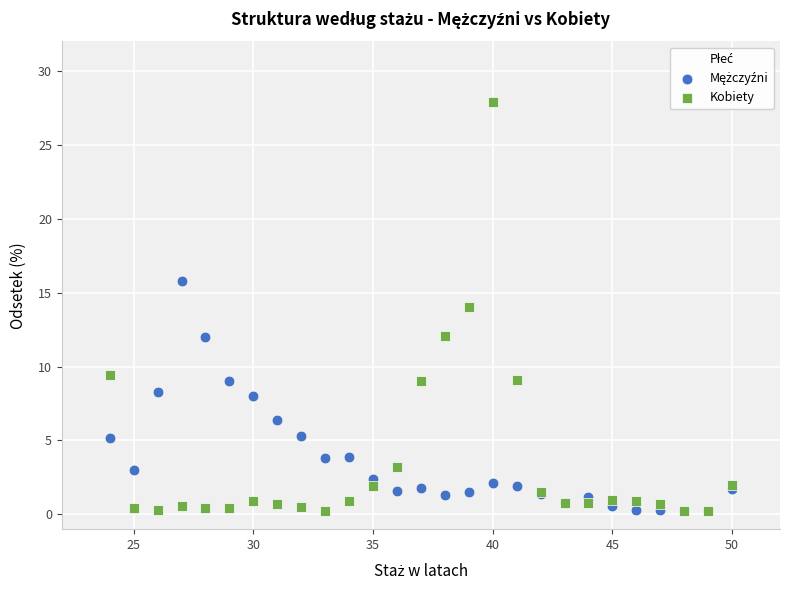

Which series contains the highest Y value?

Kobiety